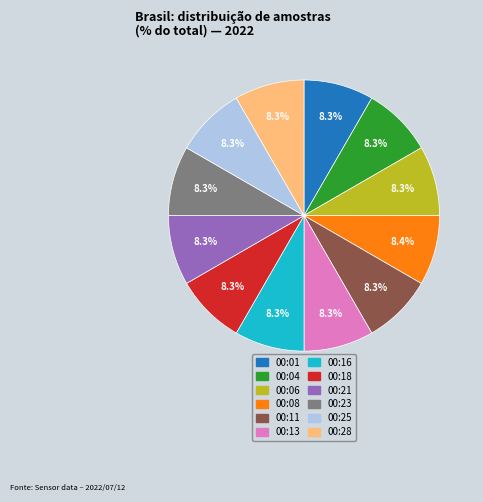

Count the number of slices in the pie.

12